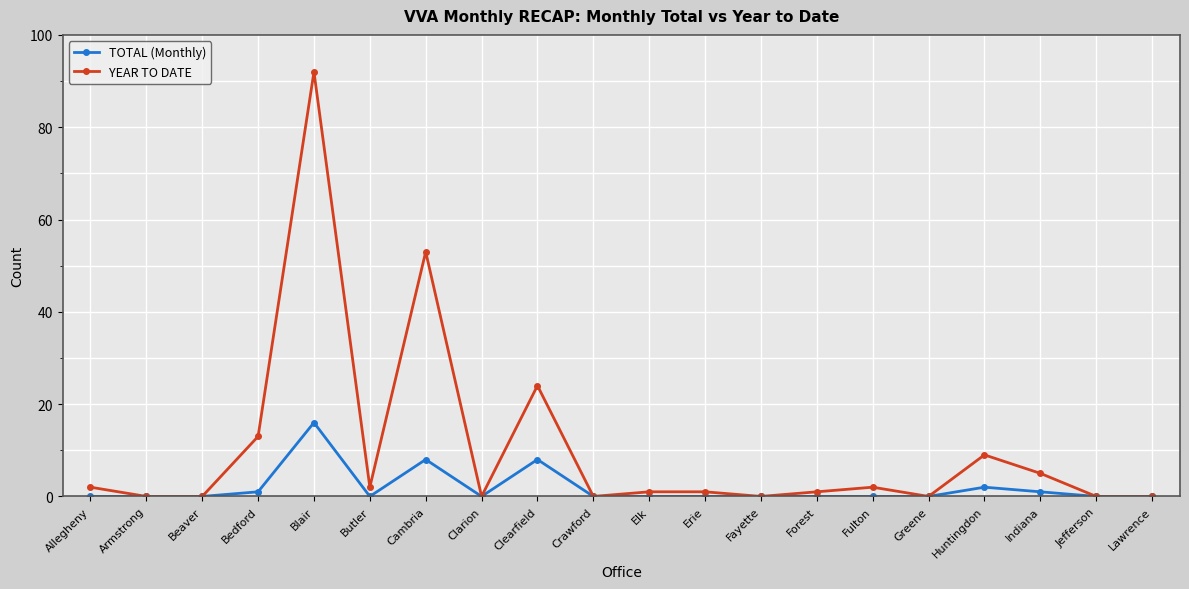

At which category does YEAR TO DATE reach its first local peak?

Blair